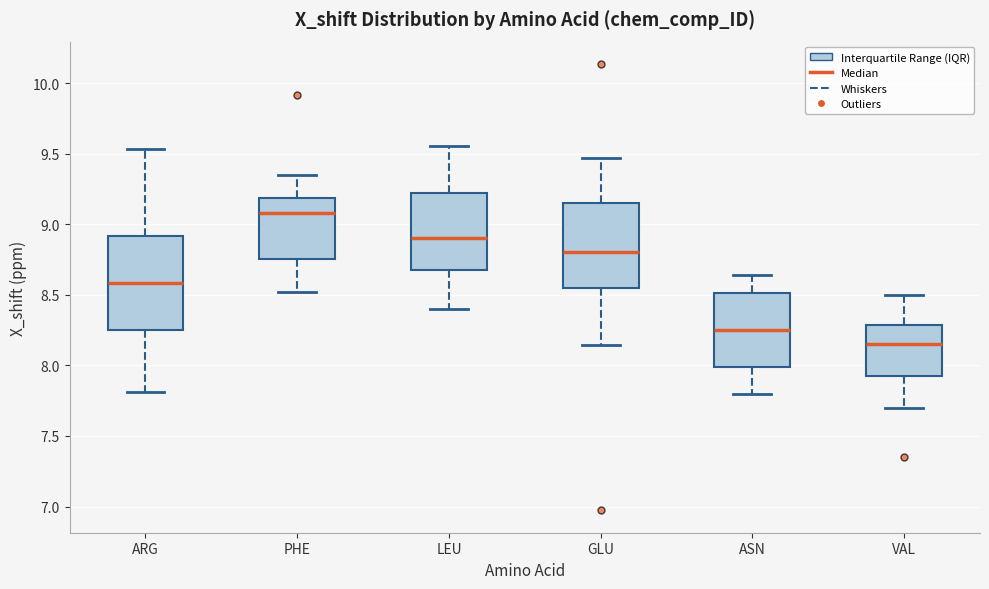

Where is the upper edge of the box for ASN on the y-axis? The values are not printed on the chart, so give them approximately, as read against the axis.

8.50